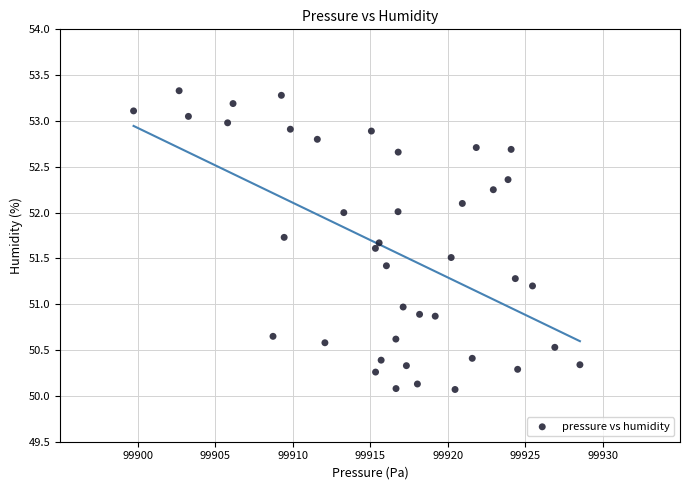

What is the range of X values (max minus min)?

28.8